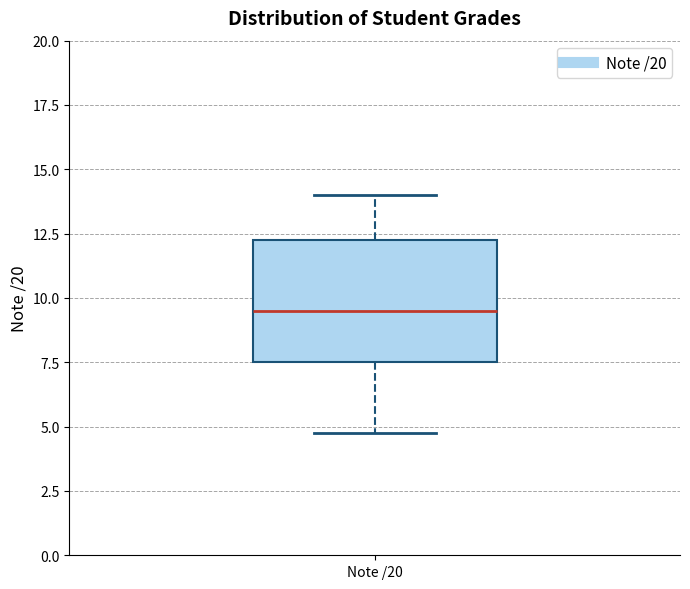

Read this box plot against the y-axis: the position of the median line, the range covered by the box, and the ends of both whiskers. The values are not printed on the chart, so give them approximately, as read against the axis.

median 9.5, box 7.5 to 12.5, whiskers 5.0 to 14.0